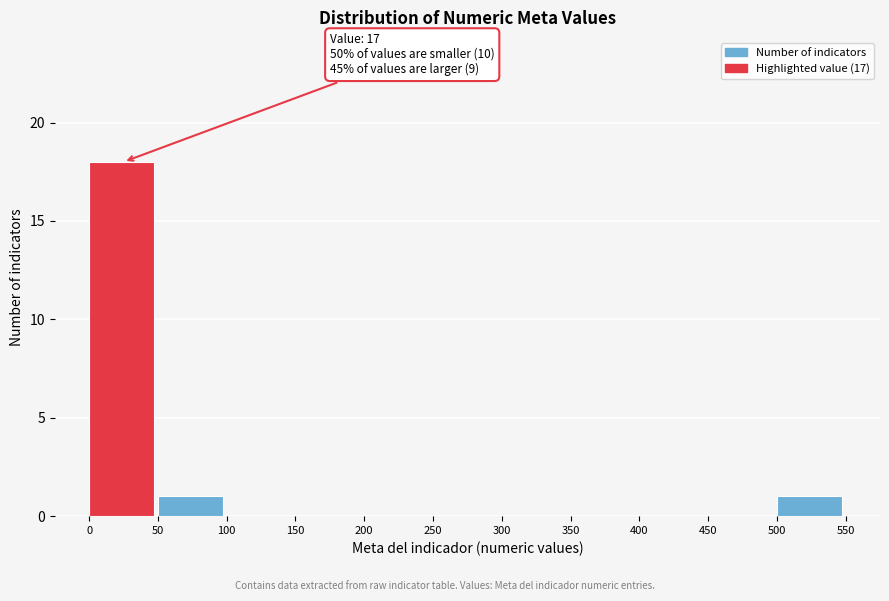

Over which range of the x-axis is the bar tallest?

0 to 50